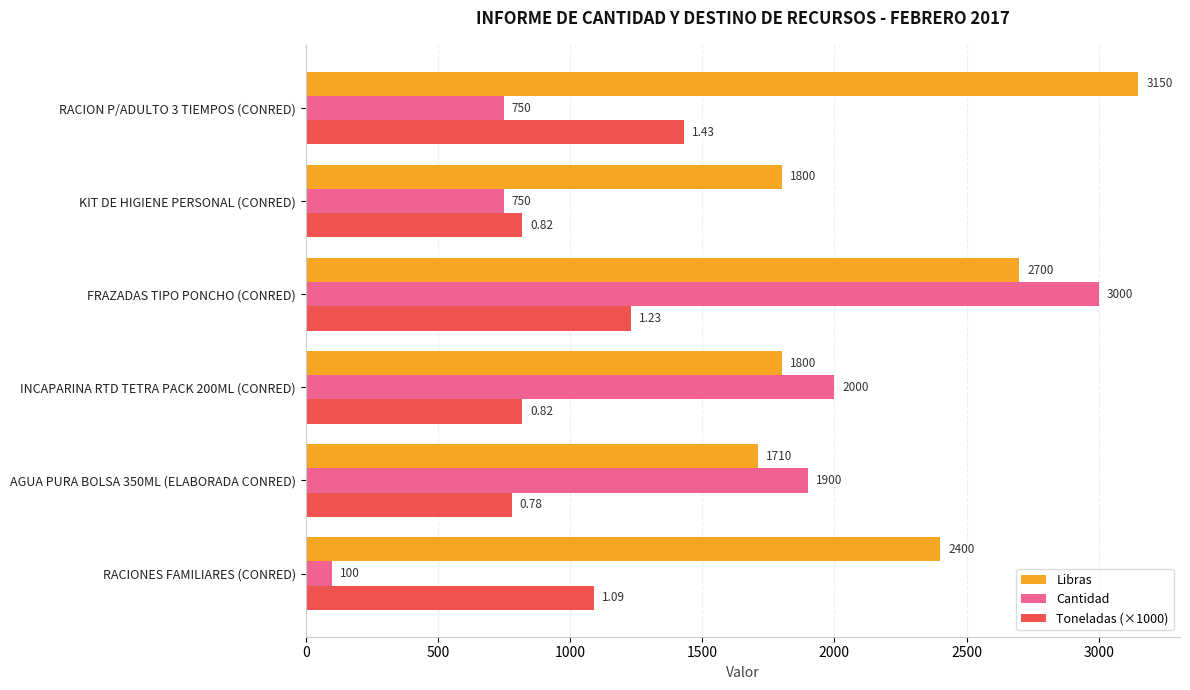

Rank the series by their maximum value, from highest to lowest.

Libras, Cantidad, Toneladas (×1000)